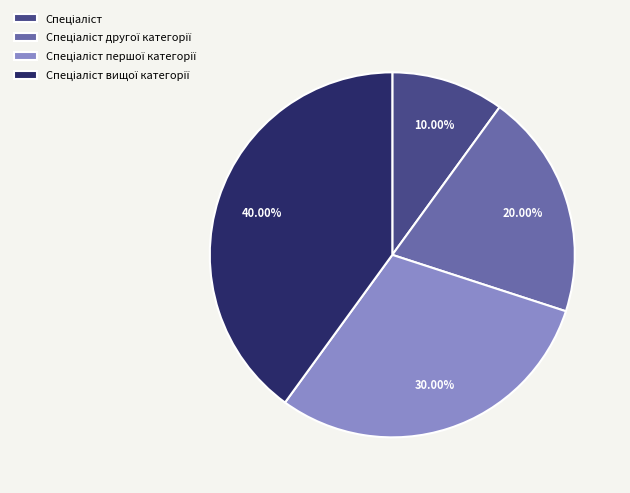

Is there a majority slice in this chart?

No